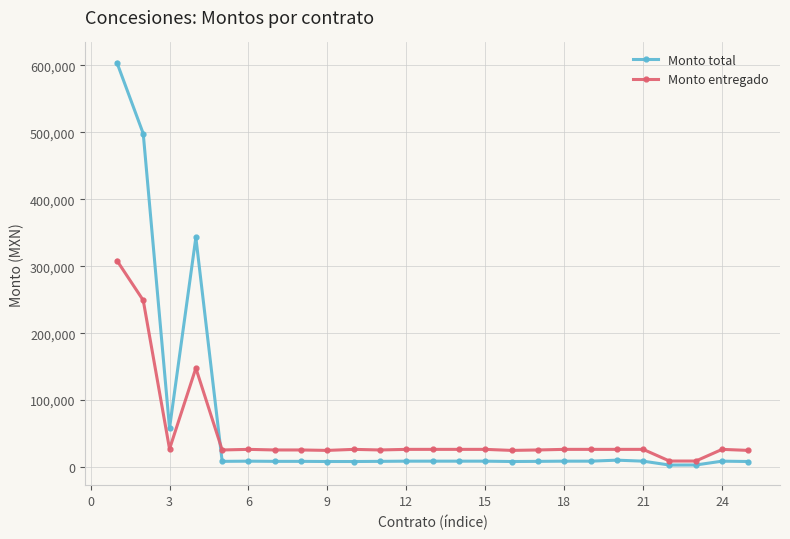

Which series has the widest spread of values?

Monto total